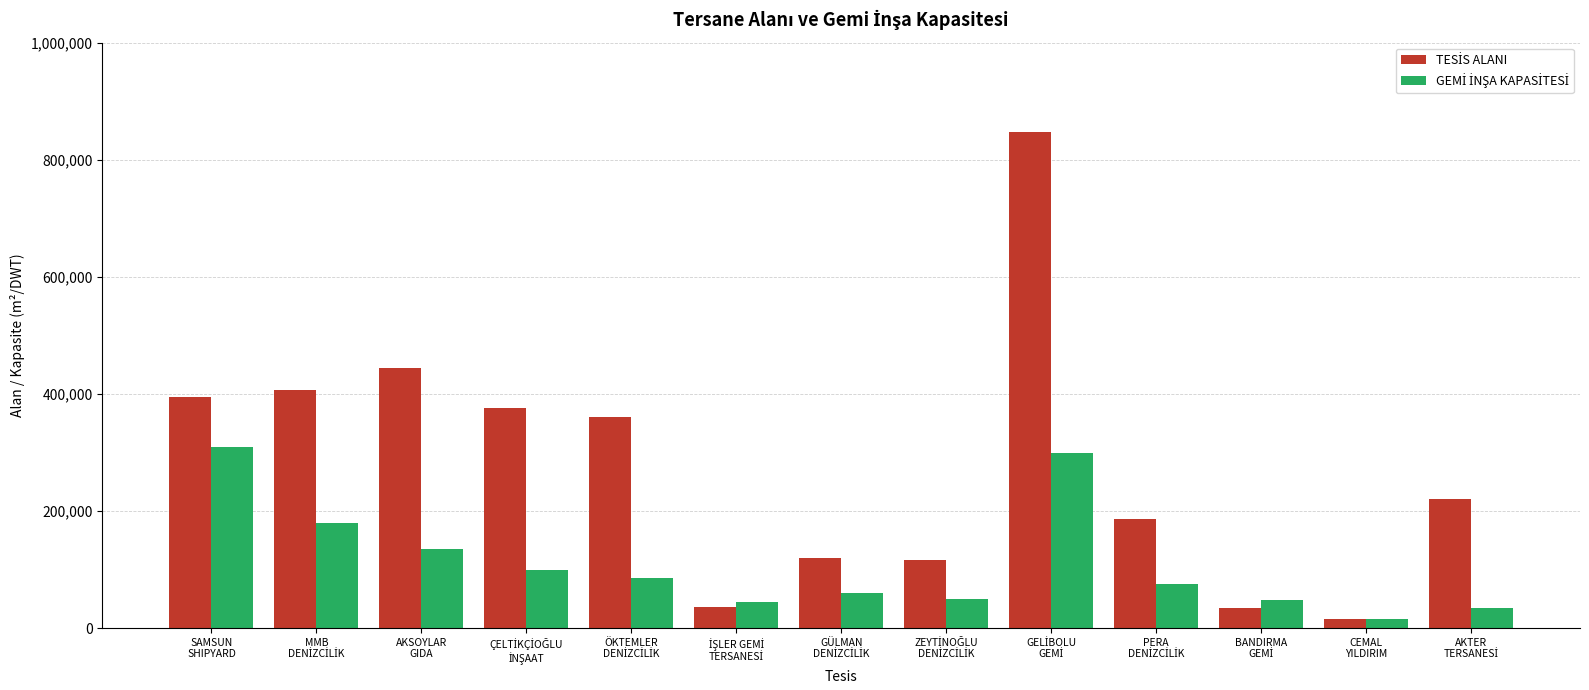

True or false: GEMİ İNŞA KAPASİTESİ has a value of 100000 at ÇELTİKÇİOĞLU
İNŞAAT.

True